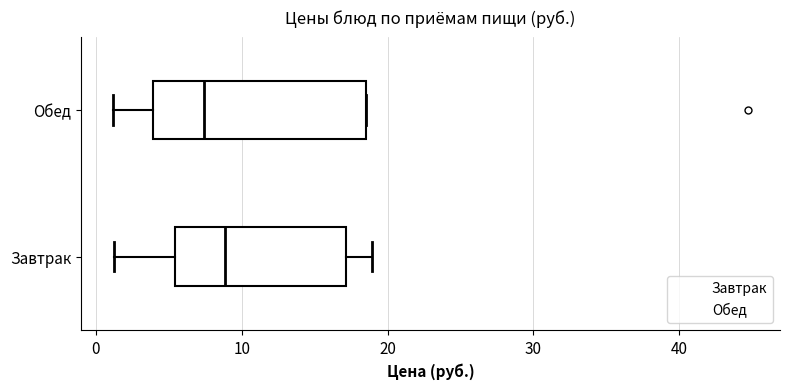

Which box's median line is the furthest to the left?

Обед